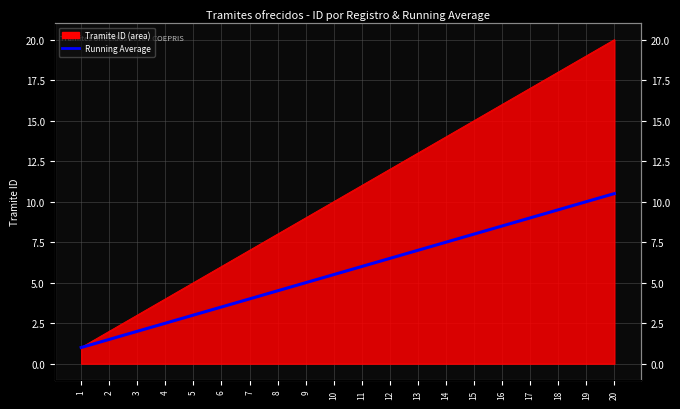

Reading left to right, extract all data points from this chart.

1.0	1.5	2.0	2.5	3.0	3.5	4.0	4.5	5.0	5.5	6.0	6.5	7.0	7.5	8.0	8.5	9.0	9.5	10.0	10.5